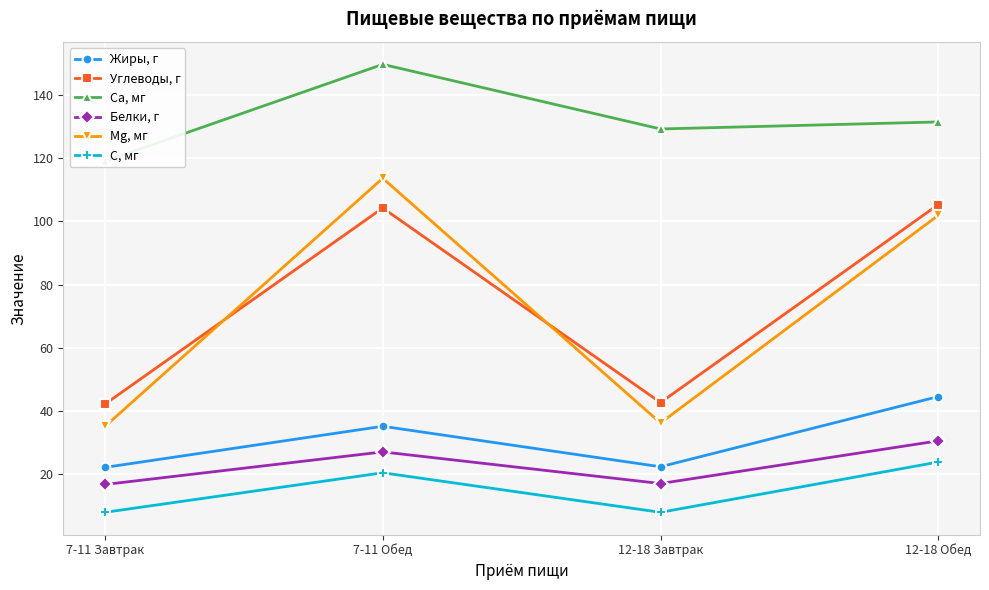

True or false: Углеводы, г has a value of 104.2 at 7-11 Обед.

True